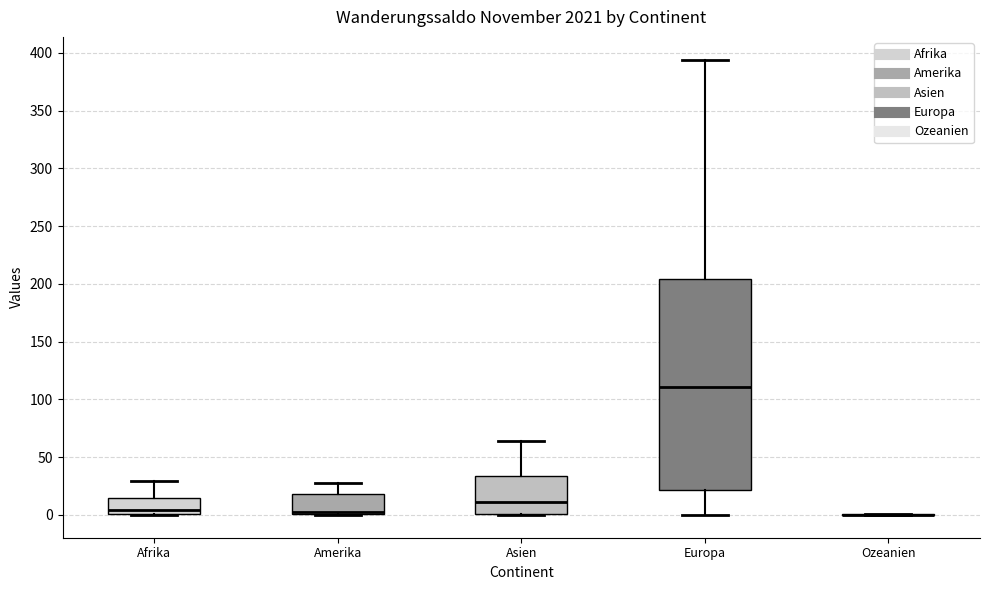

Reading left to right, read every box against the y-axis: the position of its median line, the range the box covers, and the ends of its whiskers. The values are not printed on the chart, so give them approximately, as read against the axis.

Afrika: median 5, box 0 to 15, whiskers 0 to 30
Amerika: median 5, box 0 to 20, whiskers 0 to 30
Asien: median 10, box 0 to 35, whiskers 0 to 65
Europa: median 110, box 20 to 205, whiskers 0 to 395
Ozeanien: box collapsed to a line at 0, whiskers 0 to 0